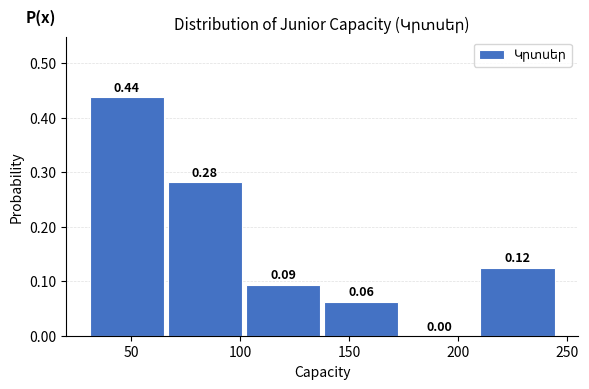

Over which range of the x-axis is the bar tallest?

30 to 65